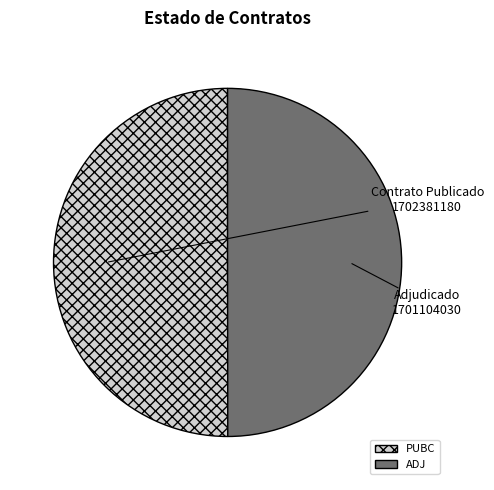

The ADJ slice represents 50% of the pie. True or false?

True